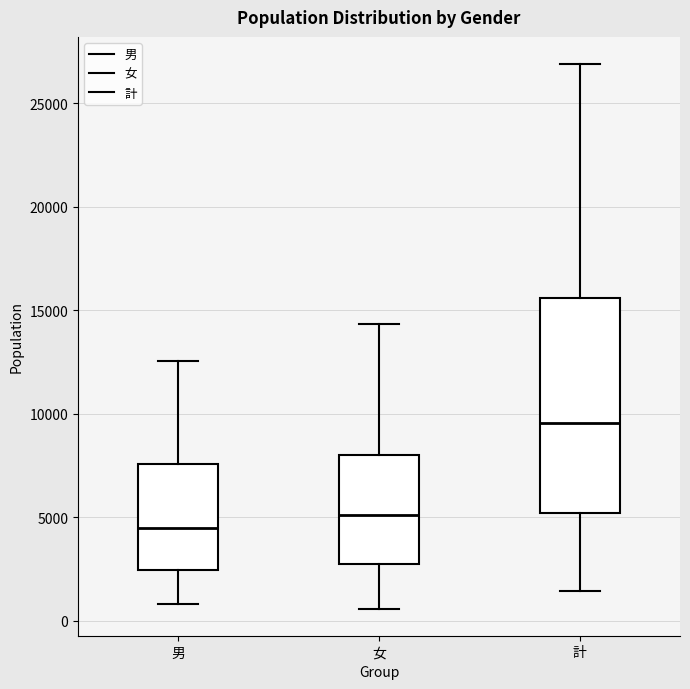

Where does the lower whisker of the box for 男 end on the y-axis? The values are not printed on the chart, so give them approximately, as read against the axis.

1000